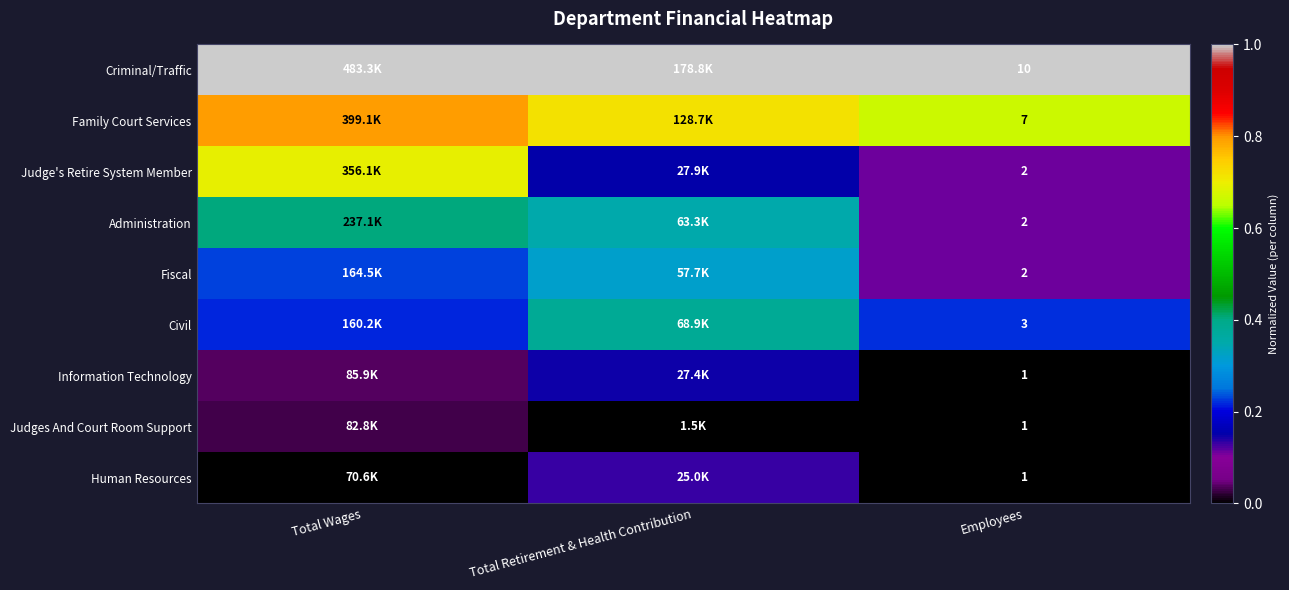

Between Total Retirement & Health Contribution and Employees, which is larger?

Total Retirement & Health Contribution